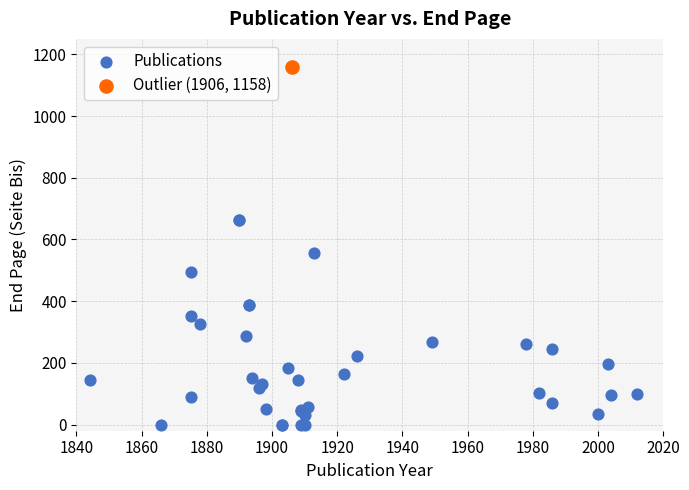

What are all the series names shown in the legend?

Publications, Outlier (1906, 1158)